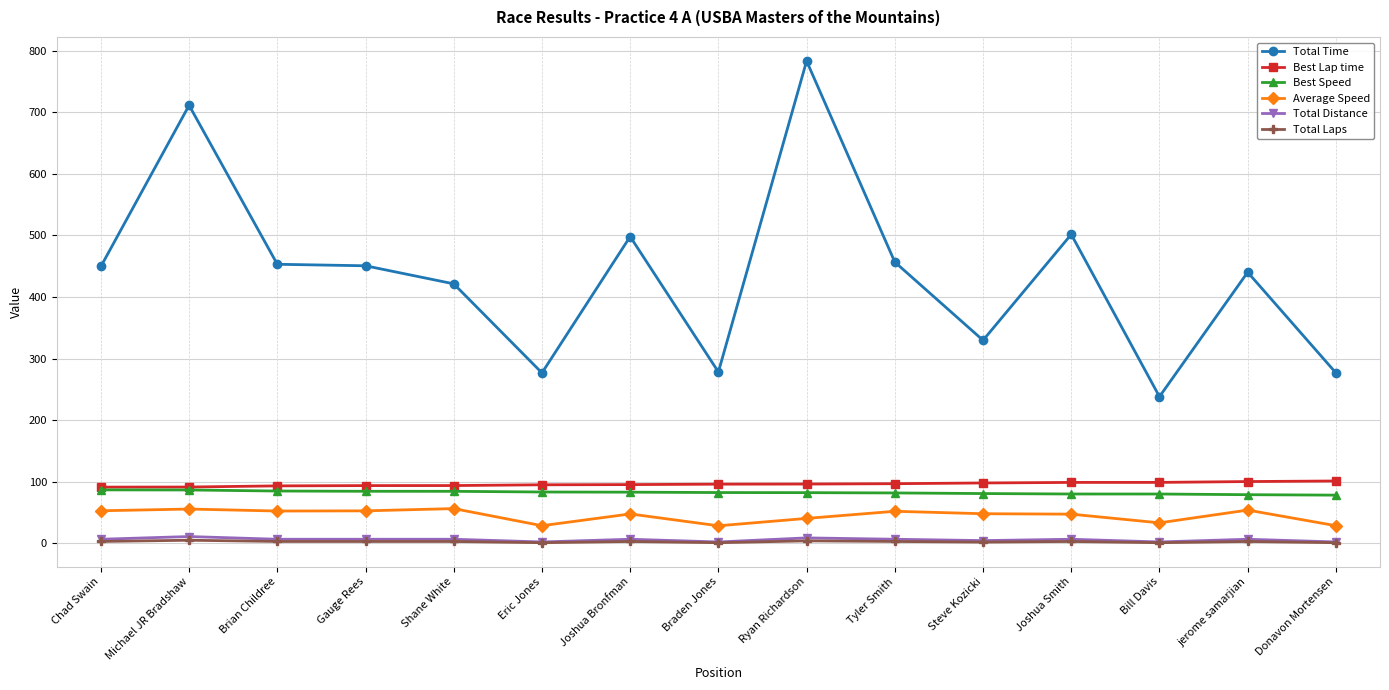

The Average Speed series shows 52.4 at Brian Childree. True or false?

True